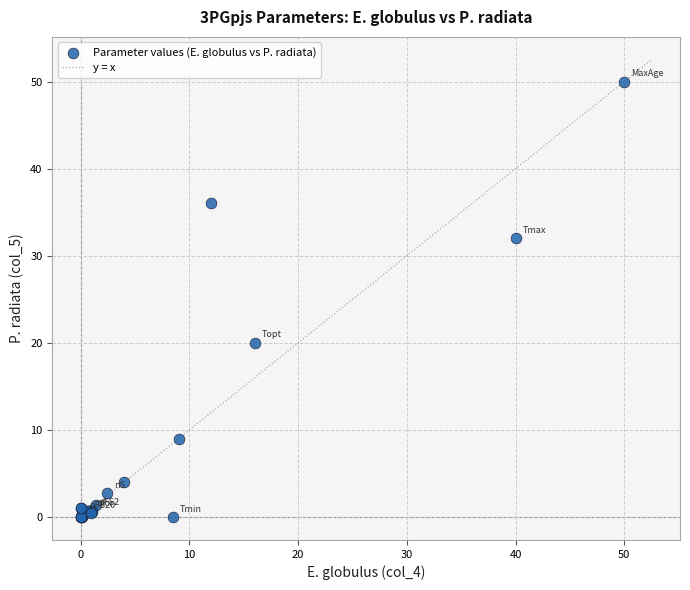

What Y value in the scatter plot is closest to 25?

20.0